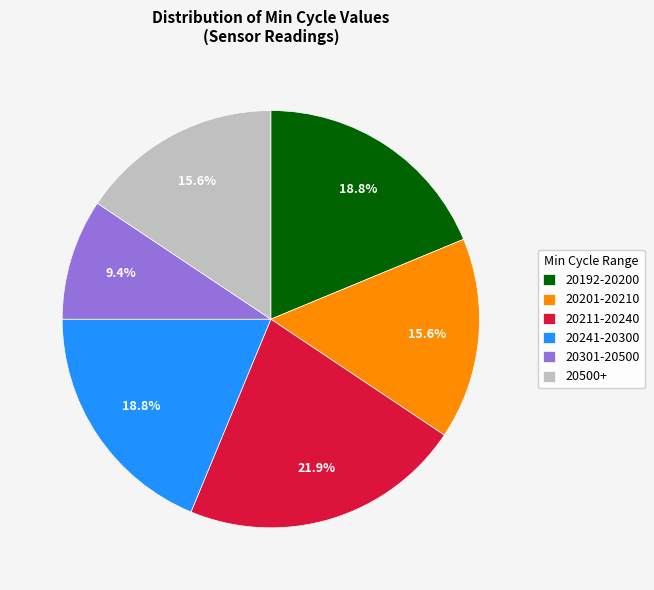

Which slice is the smallest?

20301-20500